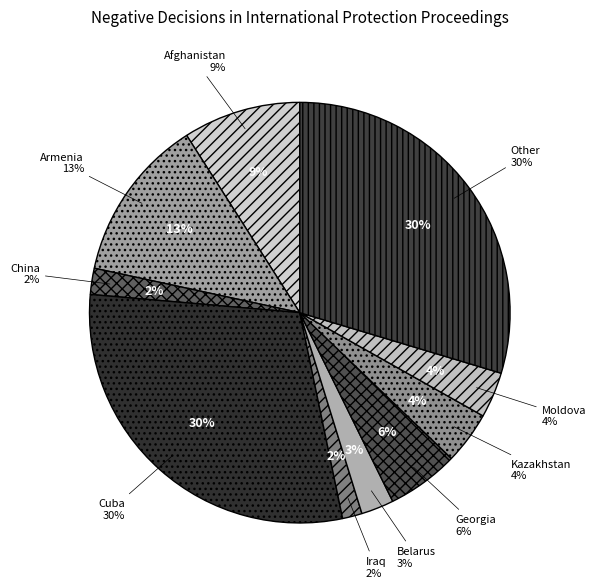

Is there any slice that represents more than half of the pie?

No